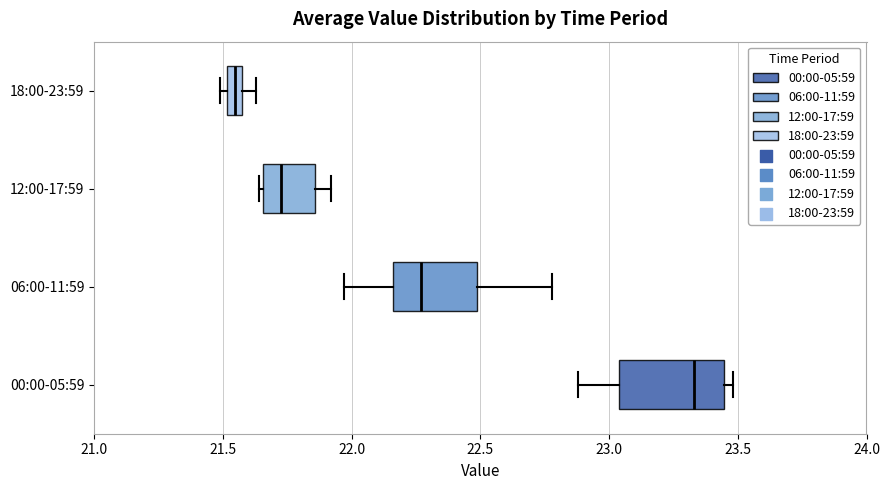

Which box has the furthest to the left median line?

18:00-23:59